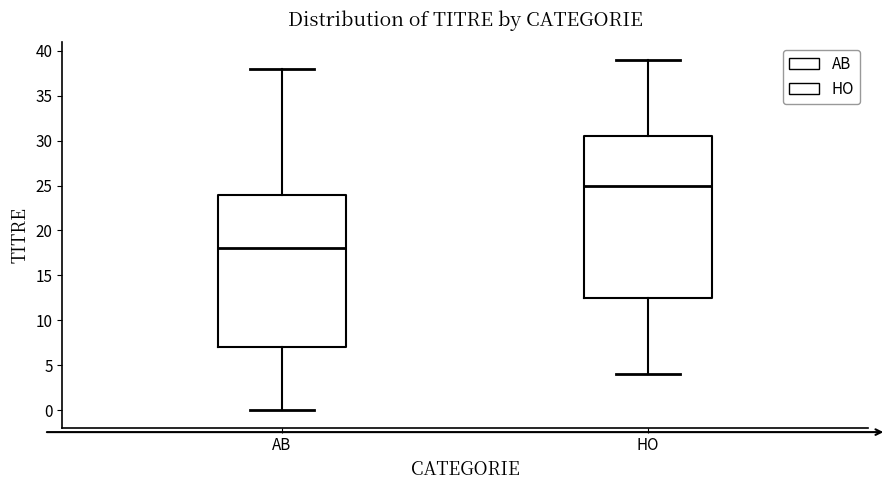

Which box is the tallest, from its lower edge to its upper edge?

HO